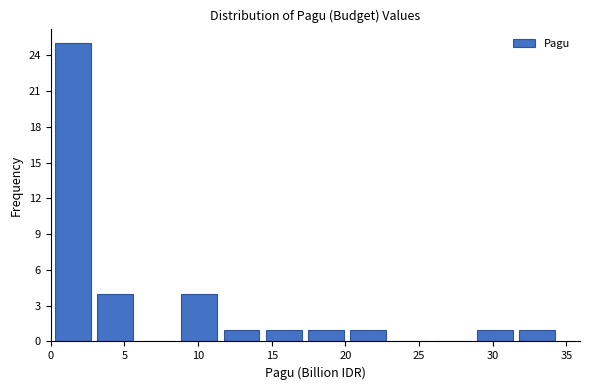

Reading left to right, transcribe this chart: for each bar, give the range it covers on the x-axis and its height. Neither the bar edges nor the heights are printed on the chart, so give them approximately, as read against the axes.

0.0 to 3.0: 25
3.0 to 6.0: 4
6.0 to 8.5: 0
8.5 to 11.5: 4
11.5 to 14.5: 1
14.5 to 17.0: 1
17.0 to 20.0: 1
20.0 to 23.0: 1
23.0 to 26.0: 0
26.0 to 28.5: 0
28.5 to 31.5: 1
31.5 to 34.5: 1